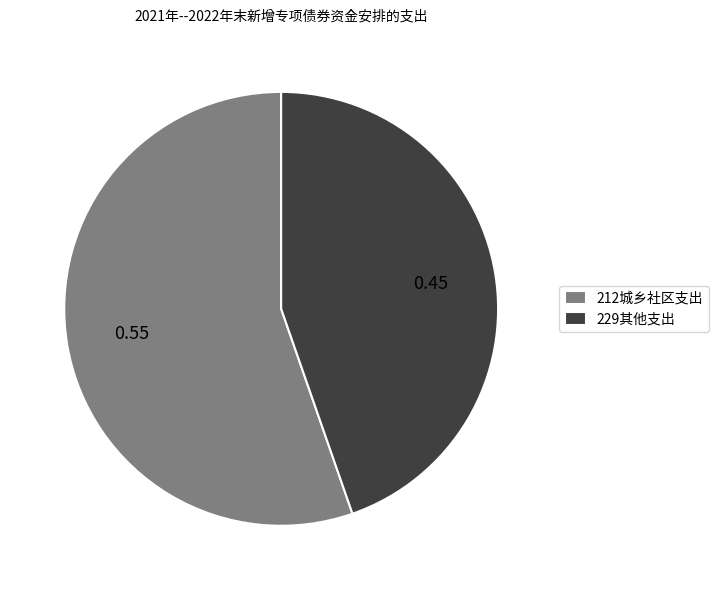

Rank the categories by value from lowest to highest.

229其他支出, 212城乡社区支出